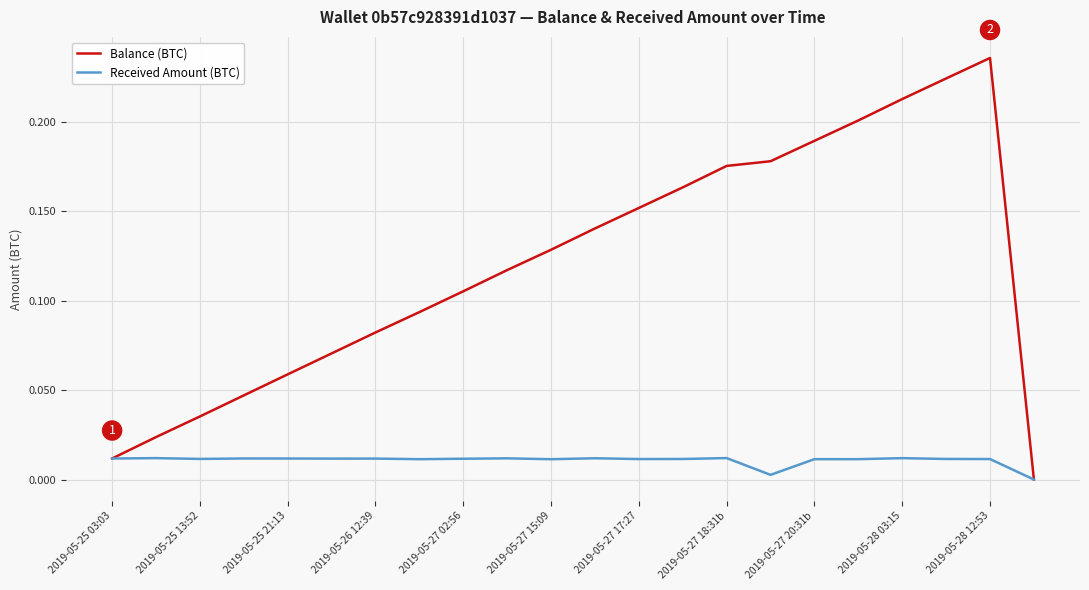

Which series has the largest total across all categories?

Balance (BTC)